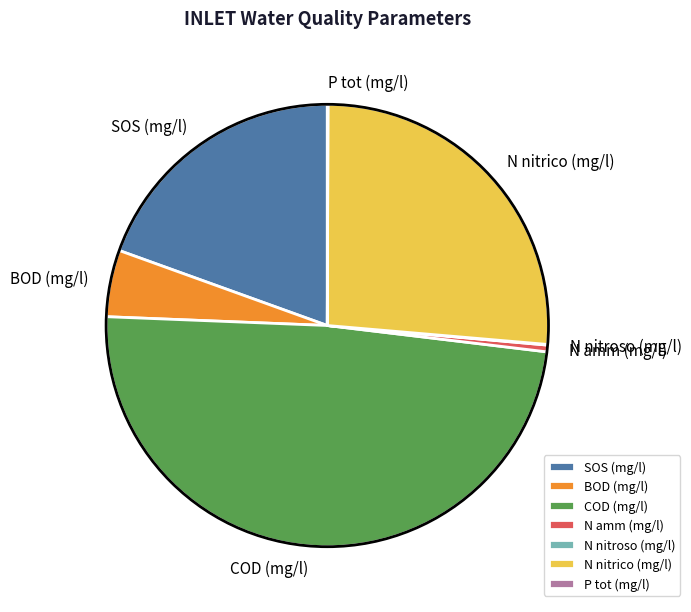

Does SOS (mg/l) represent more than half of the total?

No